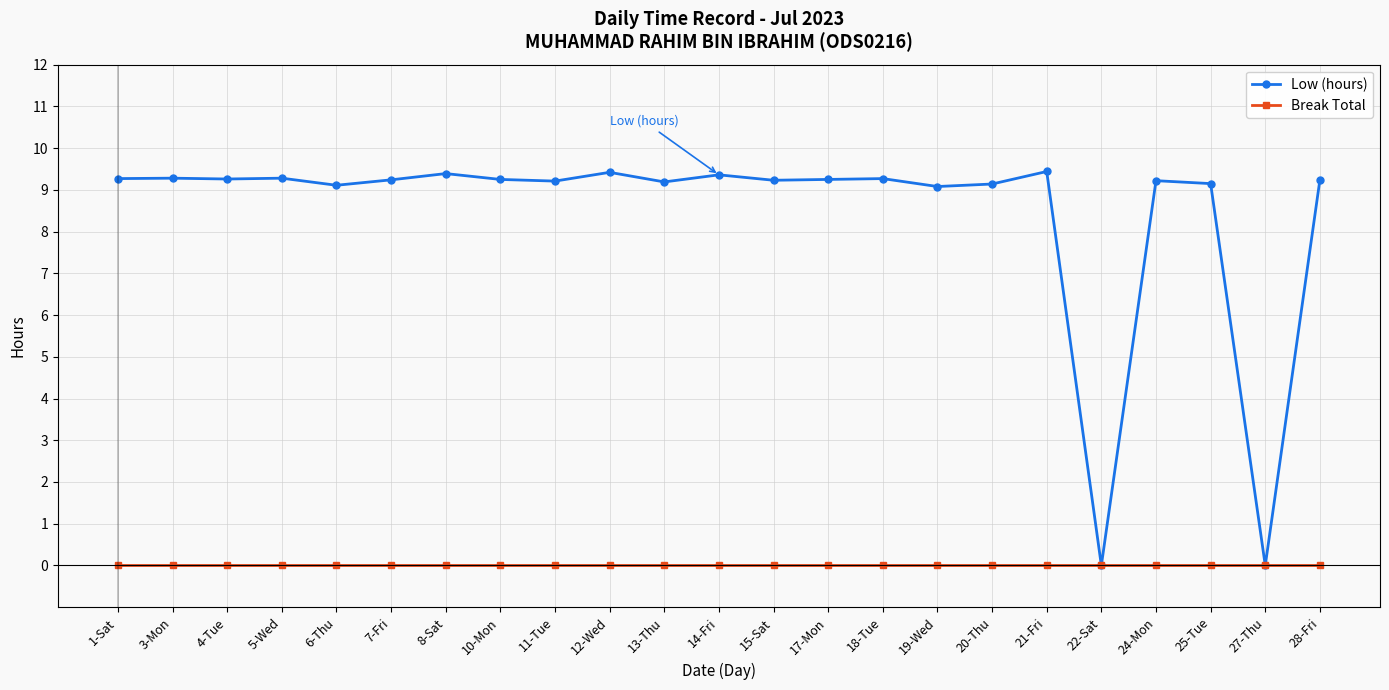

How many distinct data groups are displayed?

2